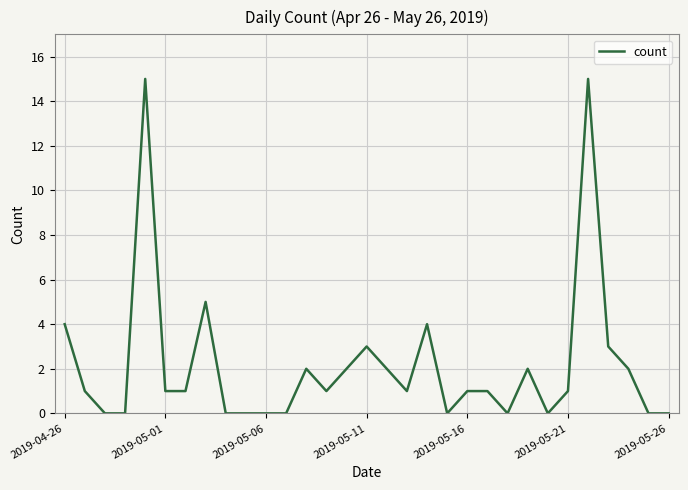

What is the greatest value displayed?

15